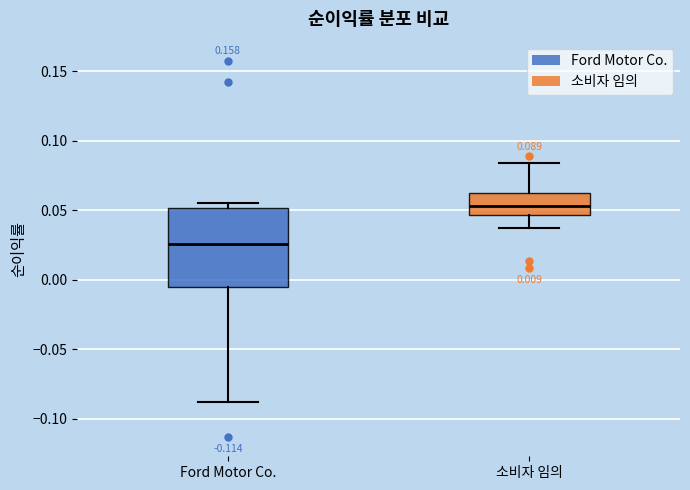

Which box has the highest median line?

소비자 임의